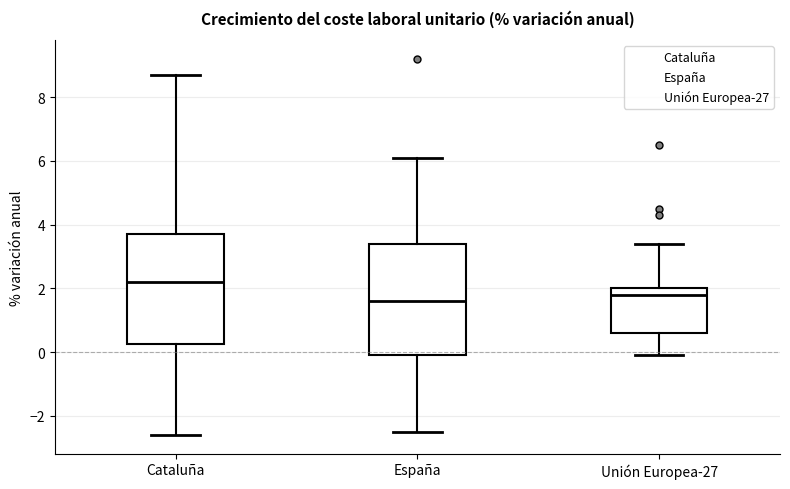

Where is the upper edge of the box for Cataluña on the y-axis? The values are not printed on the chart, so give them approximately, as read against the axis.

3.8